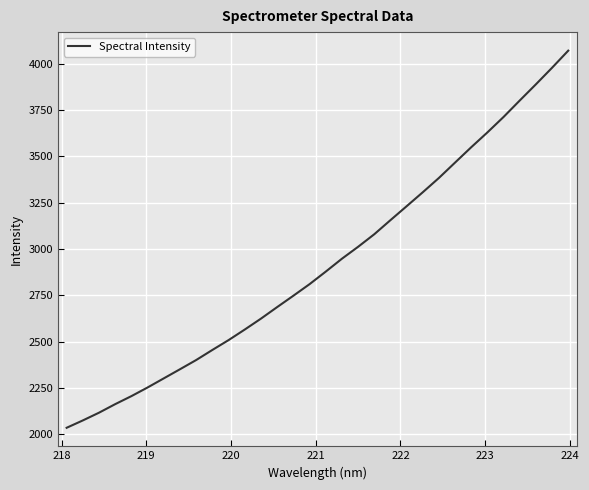

What is the smallest value displayed?

2036.1